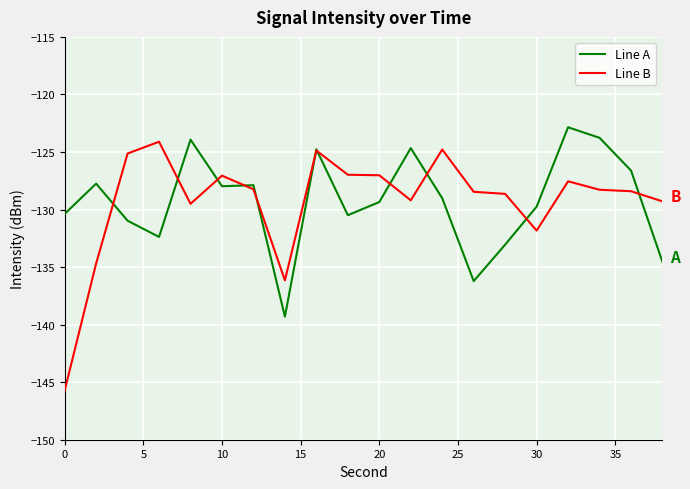

Which series has the widest spread of values?

Line B